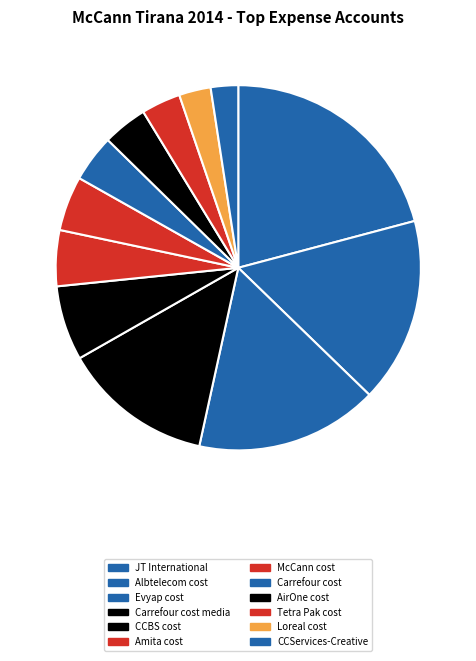

How many slices are in this pie chart?

12